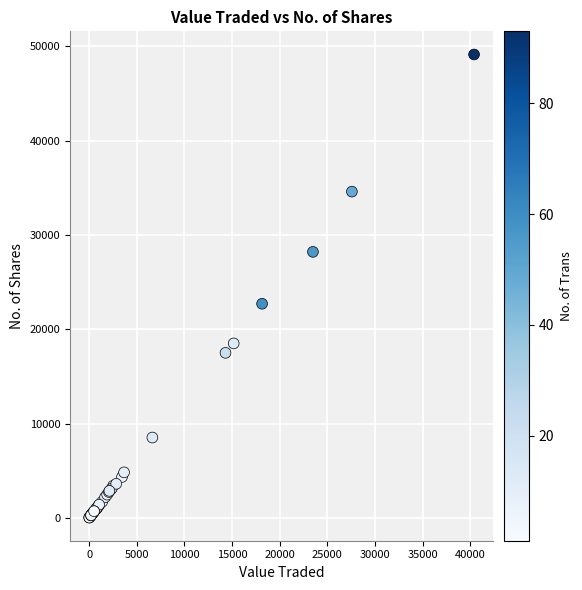

What Y value in the scatter plot is closest to 24586?

22707